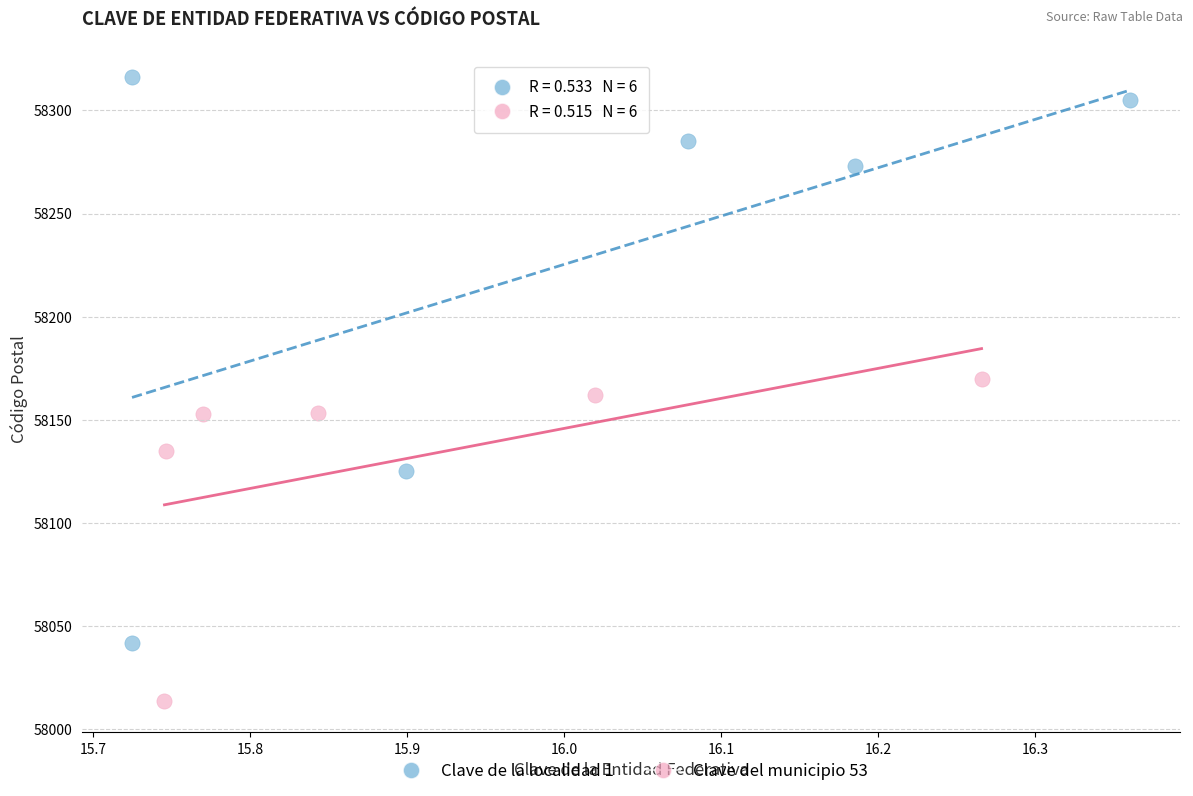

Which series reaches the maximum Y coordinate?

Clave de la localidad 1